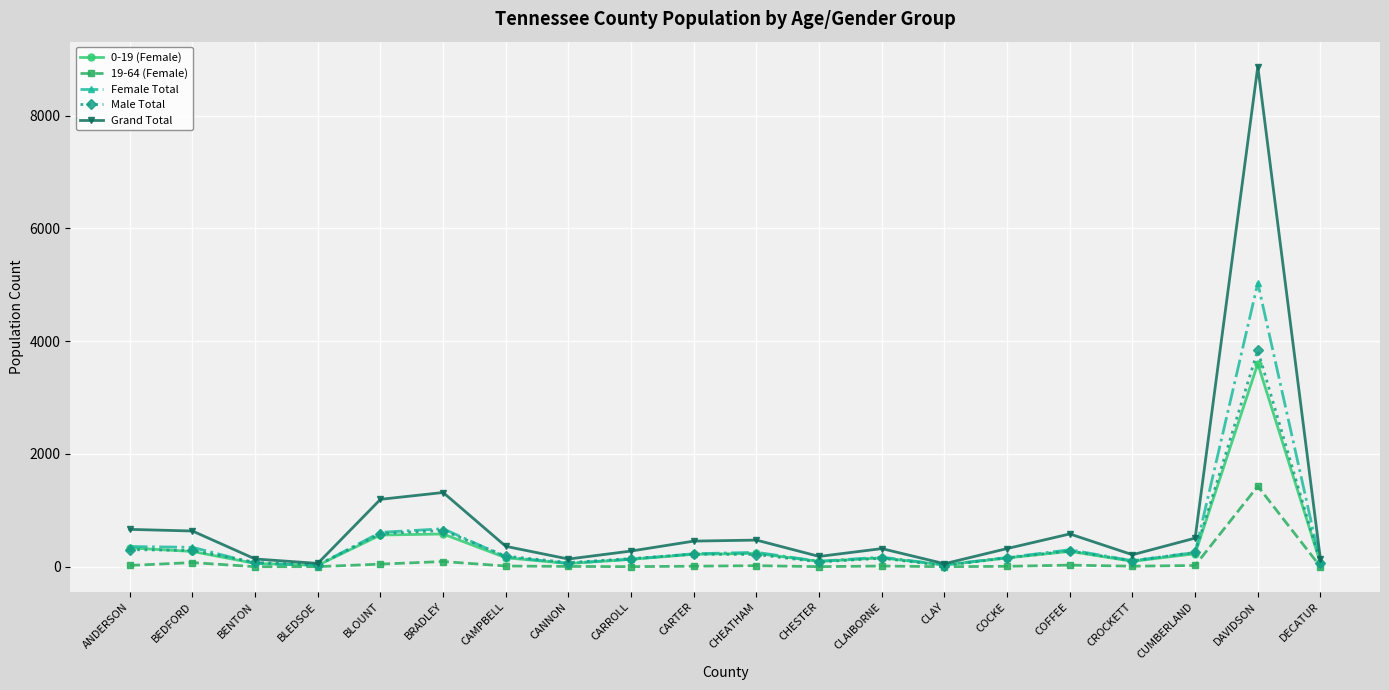

What is the label of the 14th point from the right?

CAMPBELL